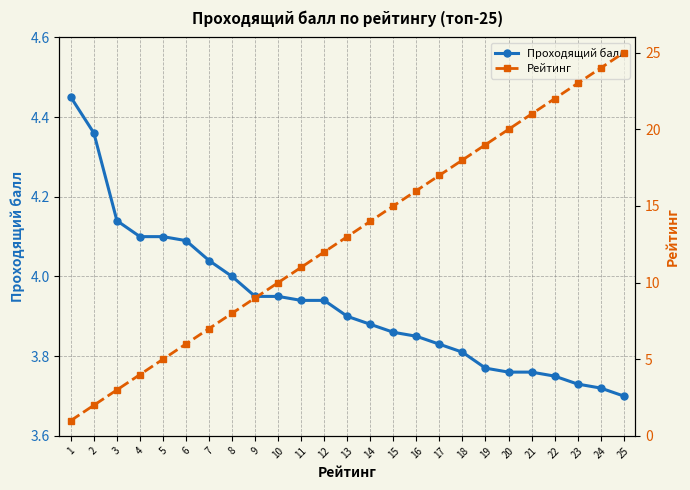

True or false: Проходящий балл and Рейтинг cross at least once.

True